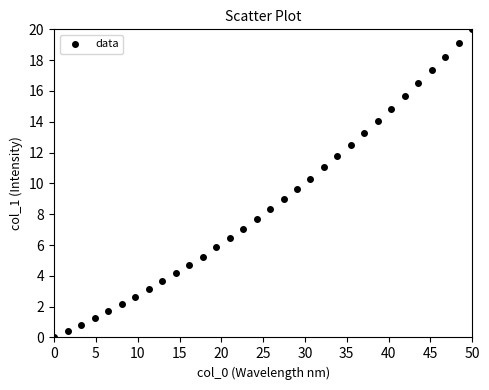

What is the range of Y values (max minus min)?

20.0